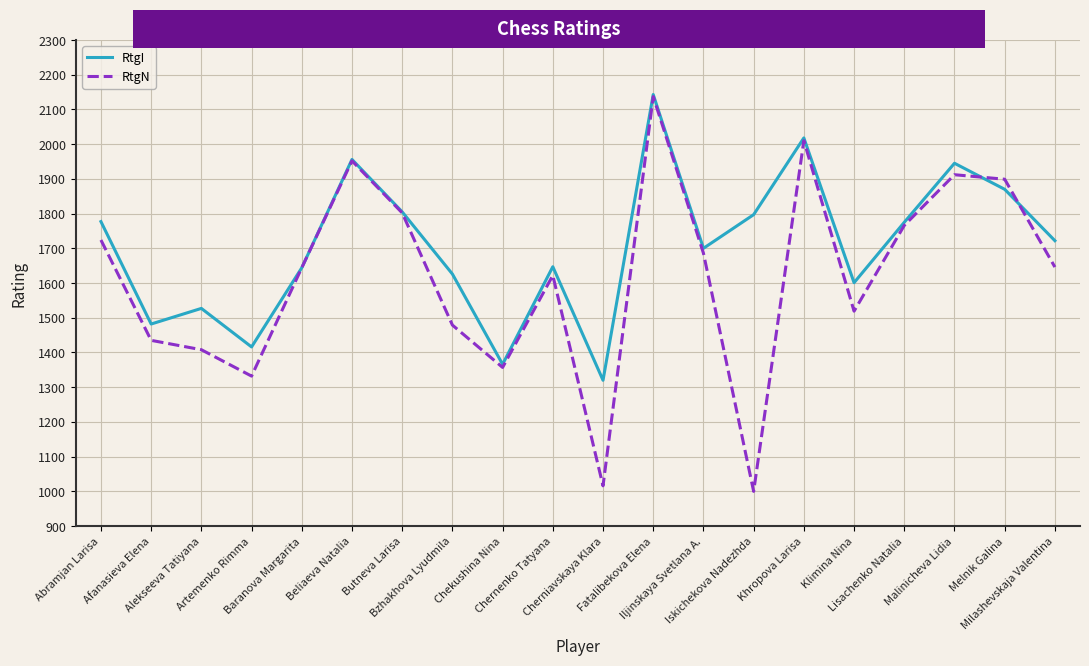

Which series has the largest total across all categories?

RtgI